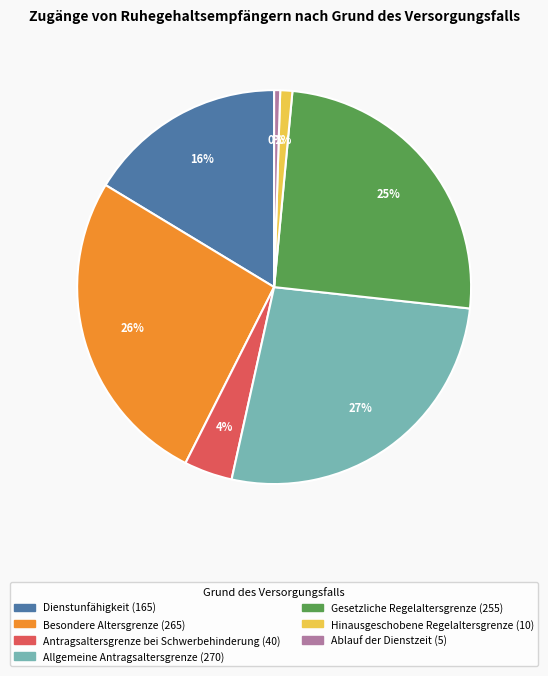

To the nearest percent, what portion does Dienstunfähigkeit represent?

16%